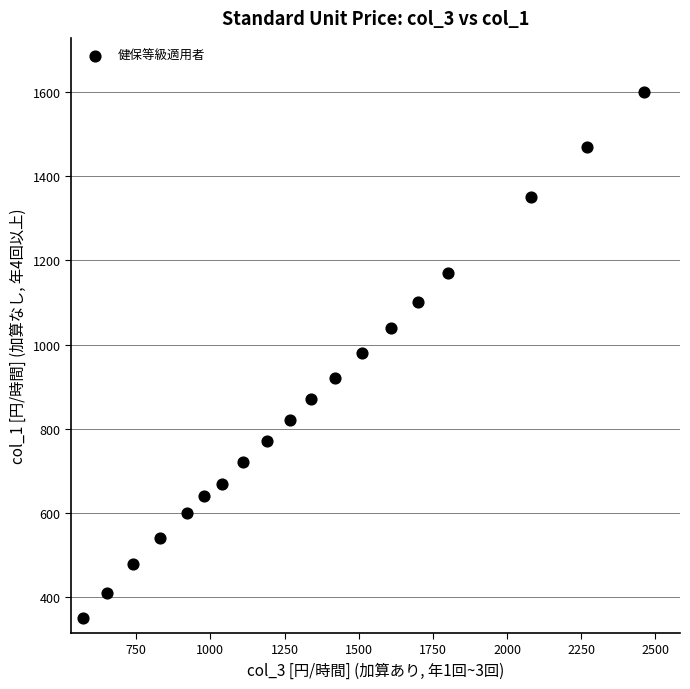

What is the range of X values (max minus min)?

1890